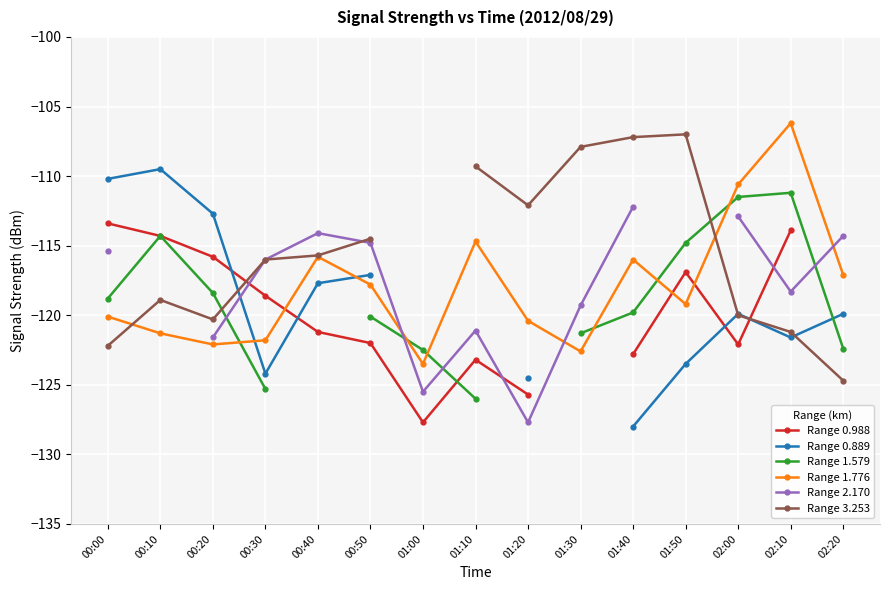

Which label corresponds to the smallest value in the chart?

01:40